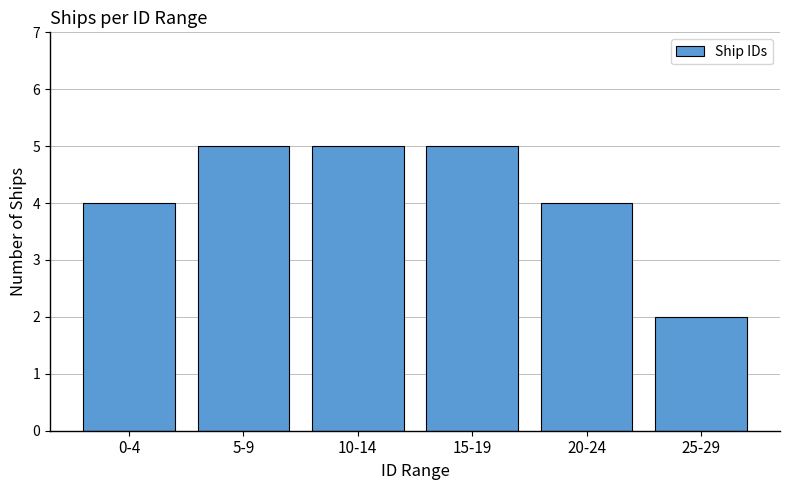

Reading left to right, transcribe all the data shown in this chart.

0-4=4	5-9=5	10-14=5	15-19=5	20-24=4	25-29=2